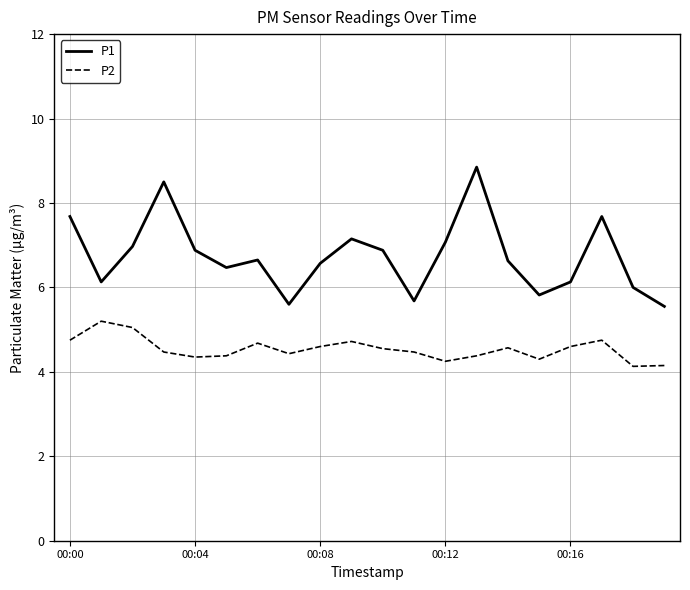

Which series has the largest total across all categories?

P1